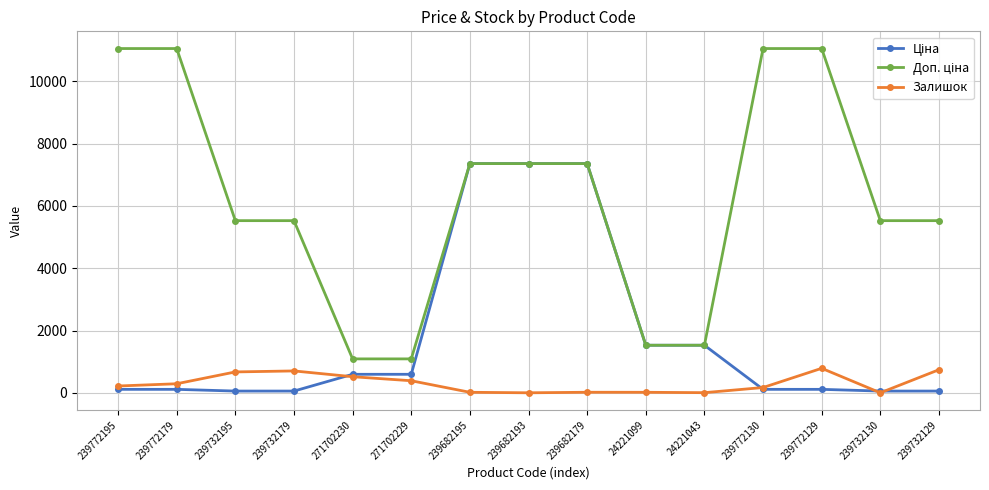

What is the total value across all series at 239682193?

14720.4